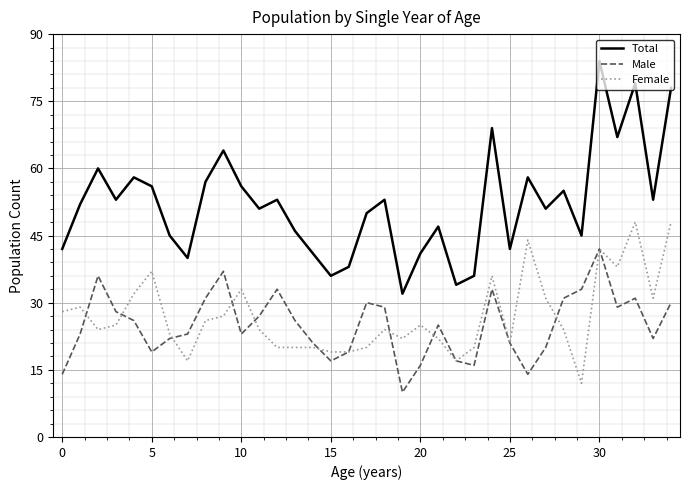

Which series has the largest range (max minus min)?

Total